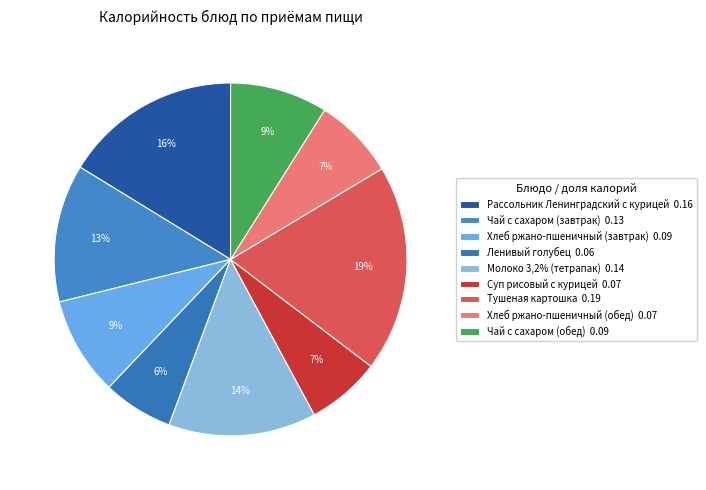

How many segments does this pie chart have?

9